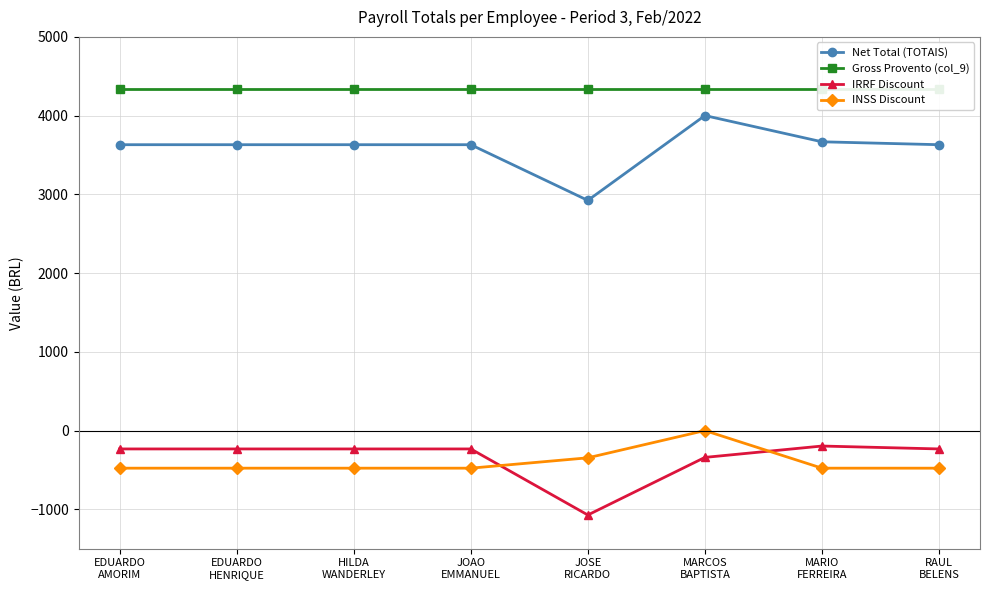

Is it true that IRRF Discount equals -233.3 at EDUARDO
AMORIM?

True